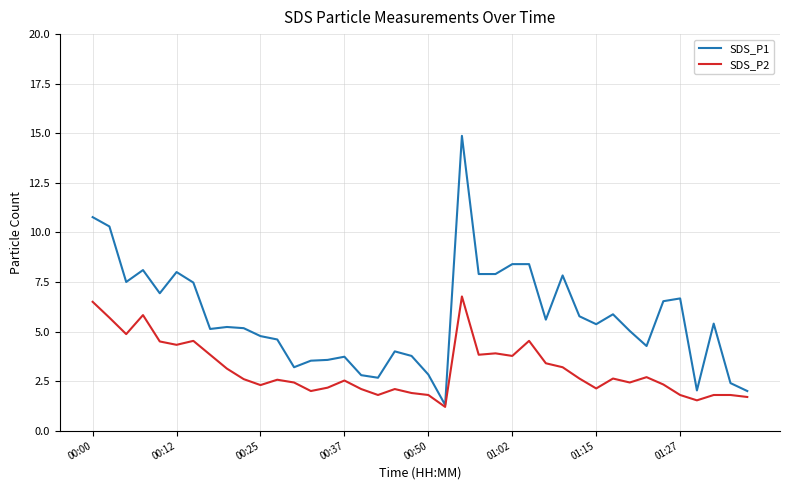

Rank the series by their average value, from lowest to highest.

SDS_P2, SDS_P1